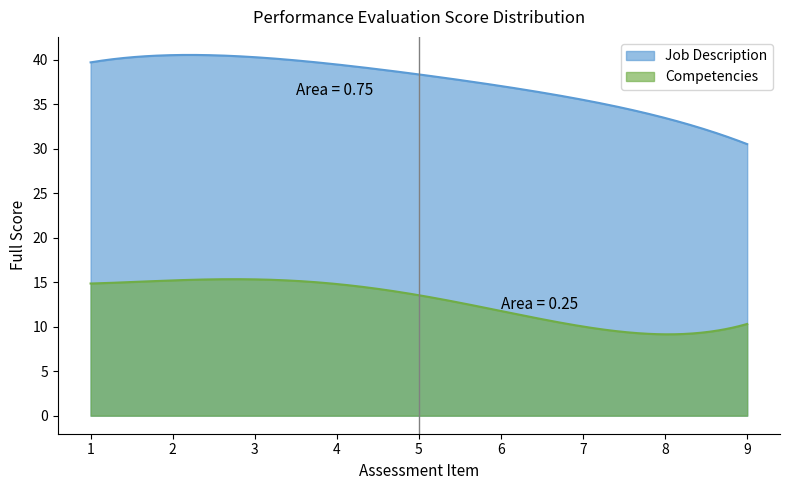

Rank the series by their average value, from highest to lowest.

Job Description, Competencies